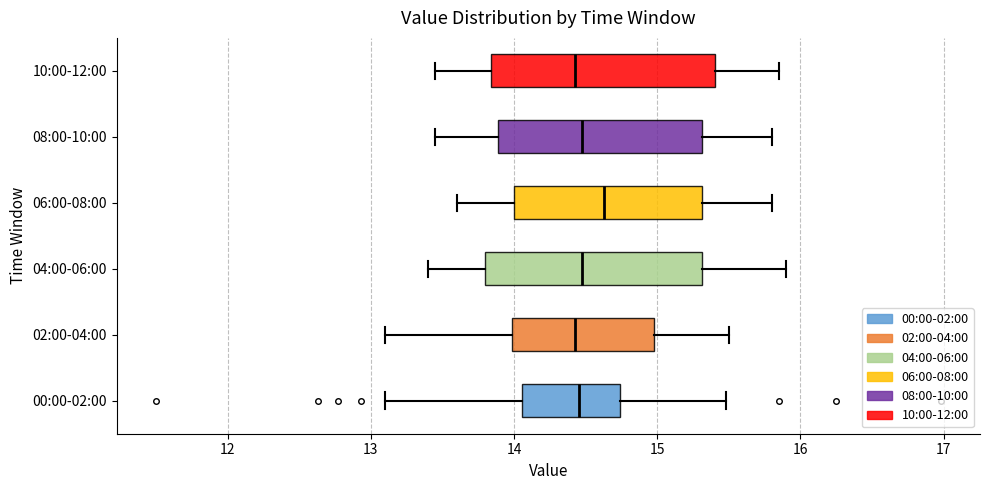

Reading bottom to top, read every box against the x-axis: the position of its median line, the range the box covers, and the ends of its whiskers. The values are not printed on the chart, so give them approximately, as read against the axis.

00:00-02:00: median 14.5, box 14.1 to 14.7, whiskers 13.1 to 15.5
02:00-04:00: median 14.4, box 14.0 to 15.0, whiskers 13.1 to 15.5
04:00-06:00: median 14.5, box 13.8 to 15.3, whiskers 13.4 to 15.9
06:00-08:00: median 14.6, box 14.0 to 15.3, whiskers 13.6 to 15.8
08:00-10:00: median 14.5, box 13.9 to 15.3, whiskers 13.5 to 15.8
10:00-12:00: median 14.4, box 13.8 to 15.4, whiskers 13.5 to 15.9